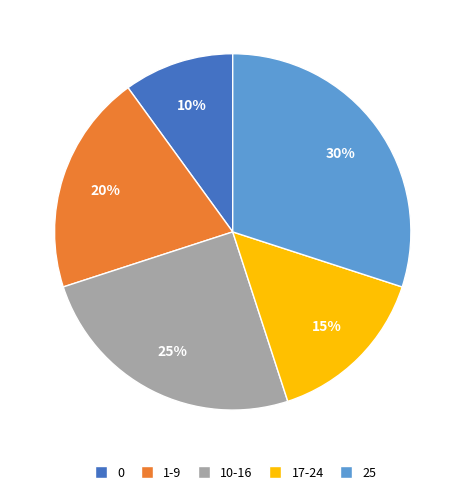

Is there a majority slice in this chart?

No